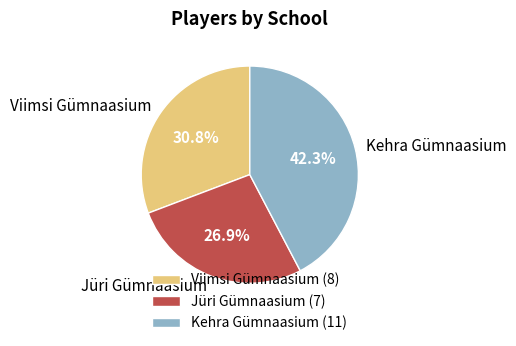

What is the smallest slice in the pie chart?

Jüri Gümnaasium